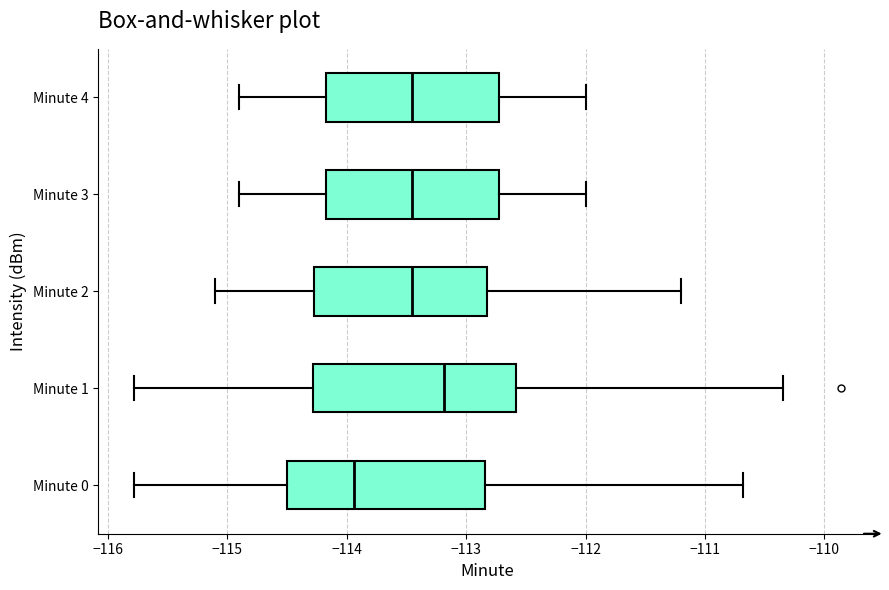

Reading bottom to top, transcribe this box plot: for each box, give where its median line is, the range the box spans, and where its two whiskers end, as read against the x-axis. The values are not printed on the chart, so give them approximately, as read against the axis.

Minute 0: median -113.9, box -114.5 to -112.8, whiskers -115.8 to -110.7
Minute 1: median -113.2, box -114.3 to -112.6, whiskers -115.8 to -110.3
Minute 2: median -113.4, box -114.3 to -112.8, whiskers -115.1 to -111.2
Minute 3: median -113.4, box -114.2 to -112.7, whiskers -114.9 to -112.0
Minute 4: median -113.4, box -114.2 to -112.7, whiskers -114.9 to -112.0